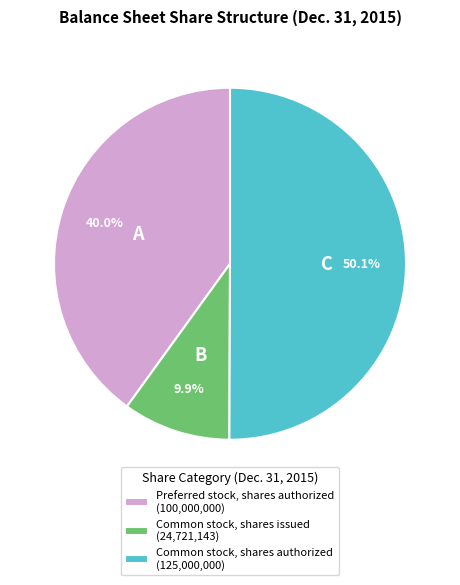

Which category has the biggest portion of the pie?

Common stock, shares authorized